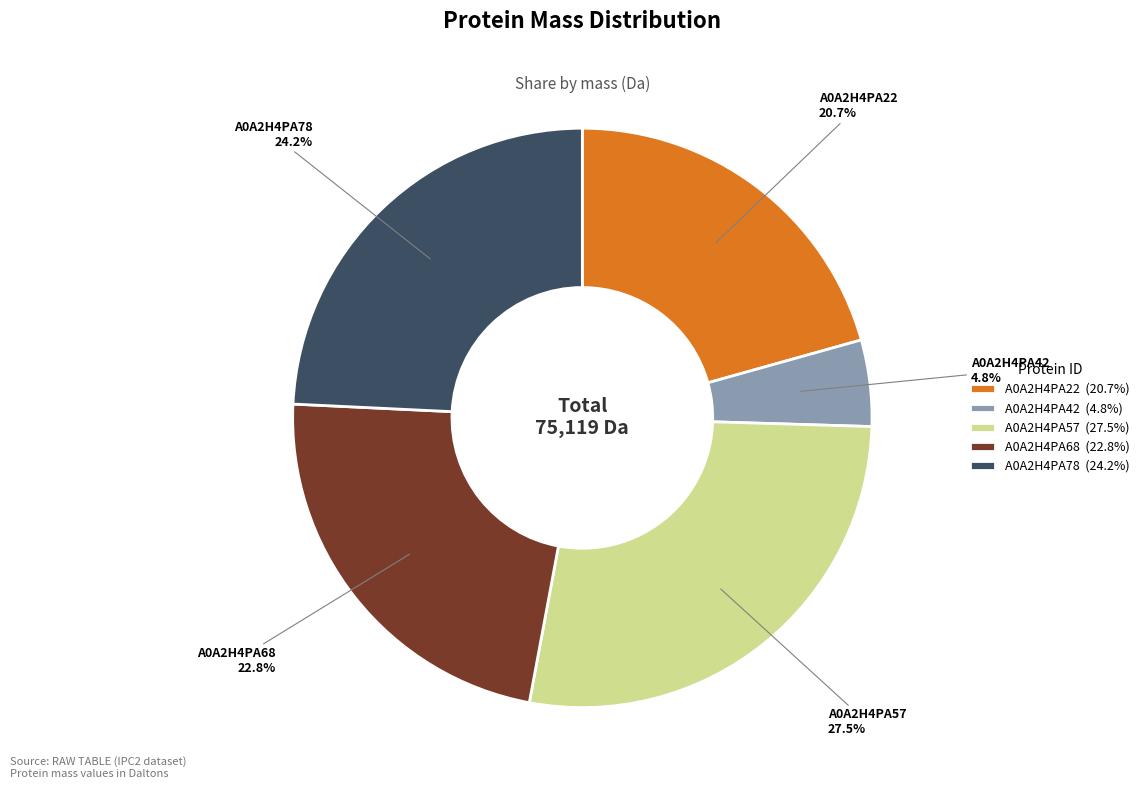

What portion of the pie excludes A0A2H4PA78 (24.2%)?

75.8%